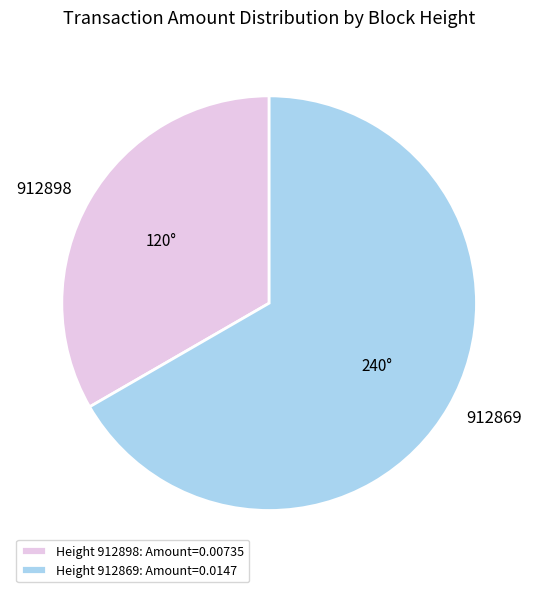

Is there a majority slice in this chart?

Yes